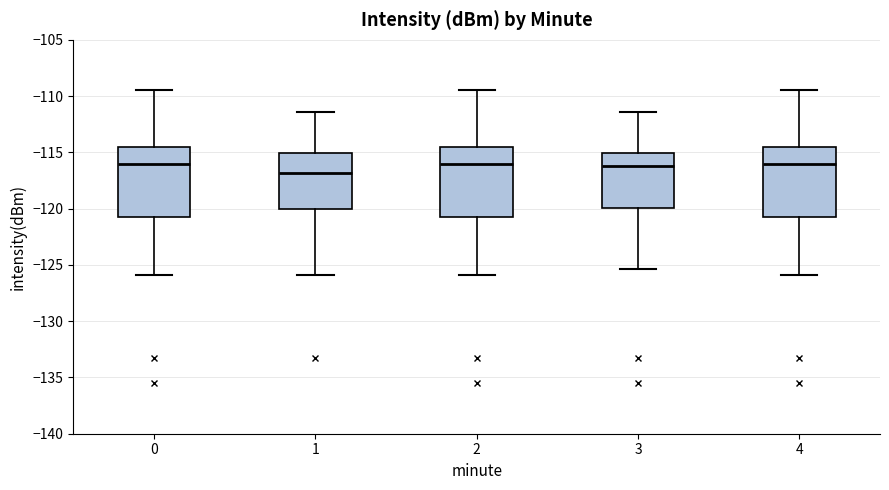

Reading left to right, read every box against the y-axis: the position of its median line, the range the box covers, and the ends of its whiskers. The values are not printed on the chart, so give them approximately, as read against the axis.

0: median -116.0, box -120.5 to -114.5, whiskers -126.0 to -109.5
1: median -117.0, box -120.0 to -115.0, whiskers -126.0 to -111.5
2: median -116.0, box -120.5 to -114.5, whiskers -126.0 to -109.5
3: median -116.0, box -120.0 to -115.0, whiskers -125.5 to -111.5
4: median -116.0, box -120.5 to -114.5, whiskers -126.0 to -109.5